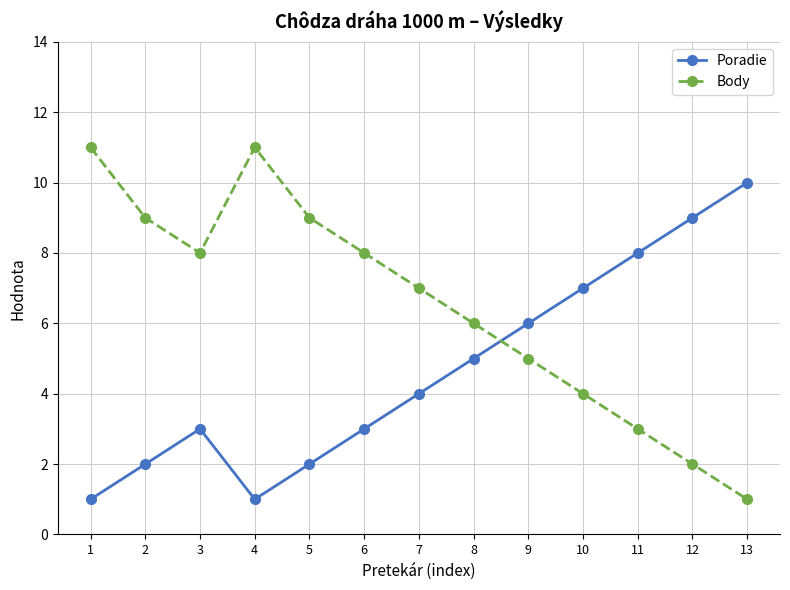

At how many categories does at least one series exceed 5?

13